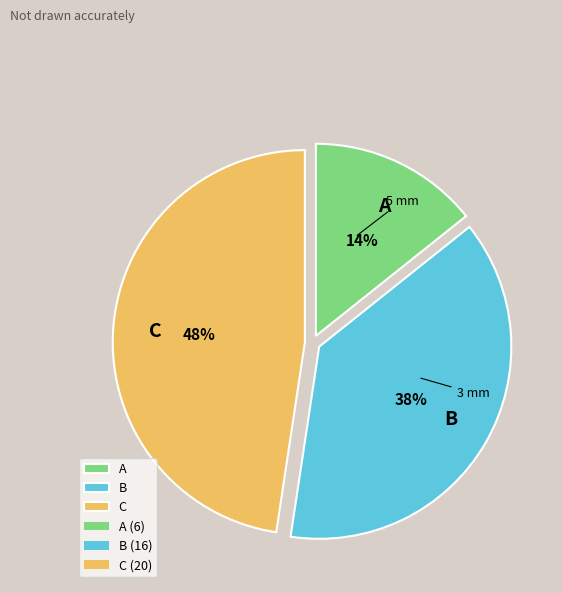

How many slices are in this pie chart?

3